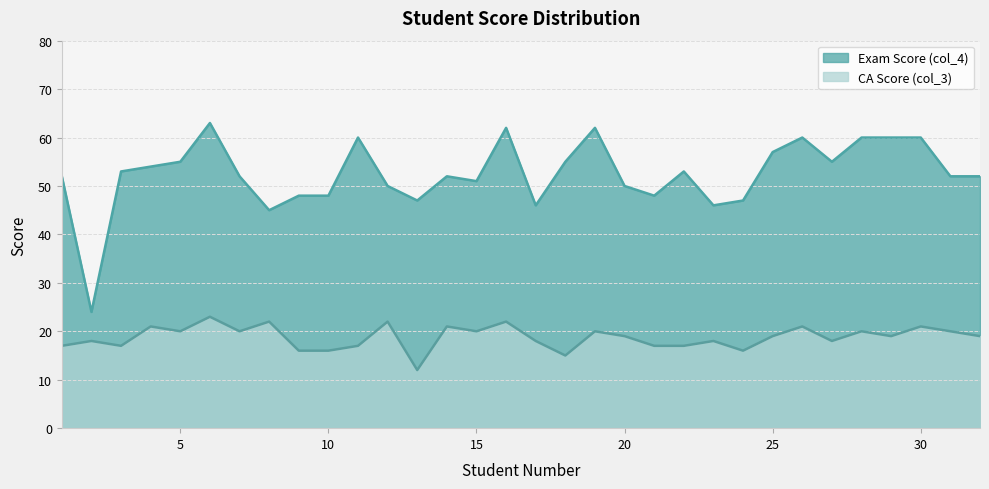

How many lines are shown in the chart?

2